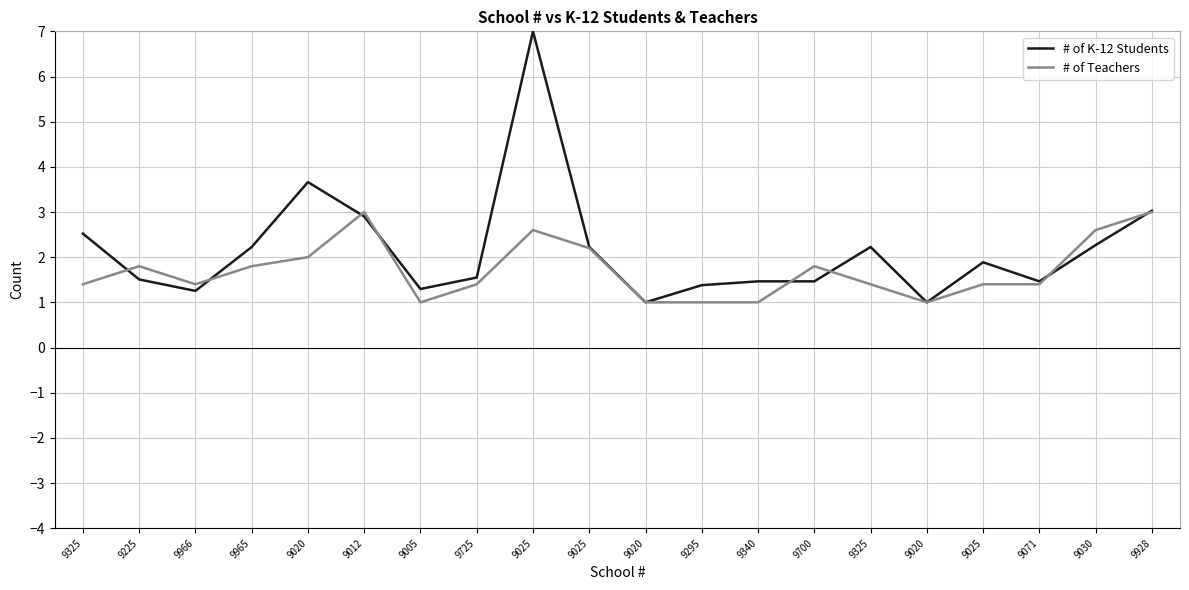

At which category is the sum across all series the highest?

9025